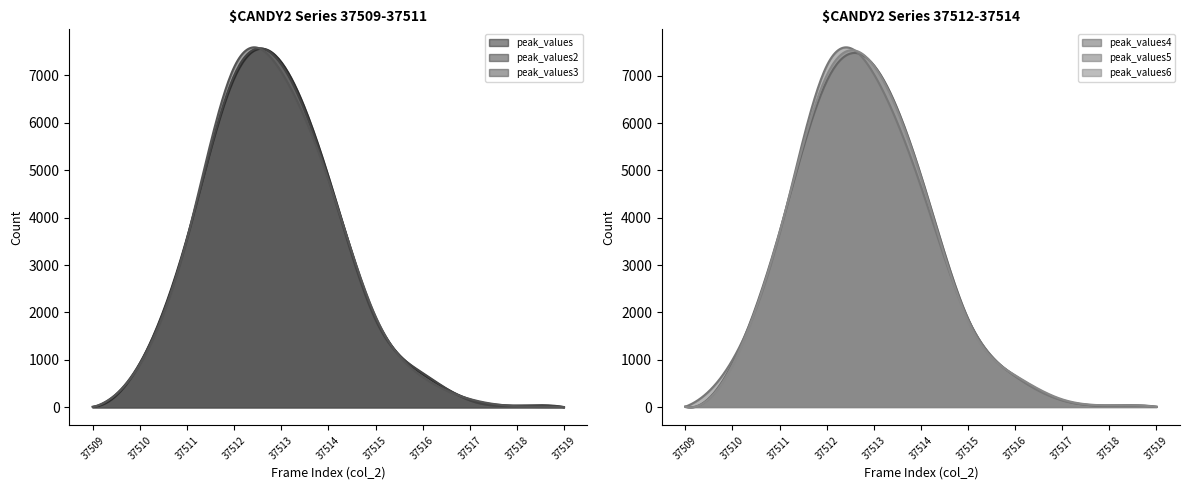

Reading left to right, extract all data points from this chart.

peak_values: 37509=13	37510=928	37511=3576	37512=6932	37513=7279	37514=4875	37515=1893	37516=702	37517=169	37518=38	37519=5
peak_values2: 37509=8	37510=935	37511=3546	37512=6998	37513=7229	37514=4823	37515=1848	37516=726	37517=147	37518=31	37519=7
peak_values3: 37509=7	37510=906	37511=3557	37512=7171	37513=7070	37514=4797	37515=1920	37516=642	37517=177	37518=24	37519=7
peak_values4: 37509=8	37510=920	37511=3700	37512=6884	37513=7228	37514=4902	37515=1873	37516=660	37517=147	37518=25	37519=4
peak_values5: 37509=7	37510=995	37511=3660	37512=7209	37513=7038	37514=4663	37515=1860	37516=648	37517=138	37518=35	37519=7
peak_values6: 37509=7	37510=885	37511=3692	37512=7007	37513=7215	37514=4857	37515=1817	37516=671	37517=162	37518=35	37519=3